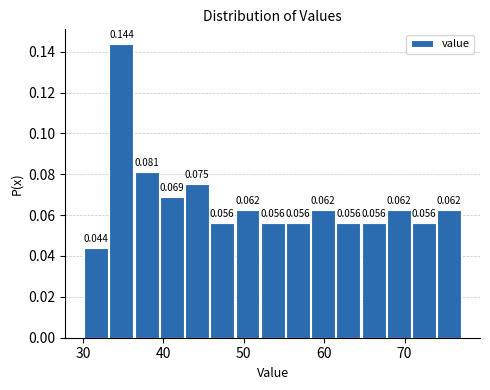

Read against the x-axis, roughly where is the centre of the tallest bar?

35